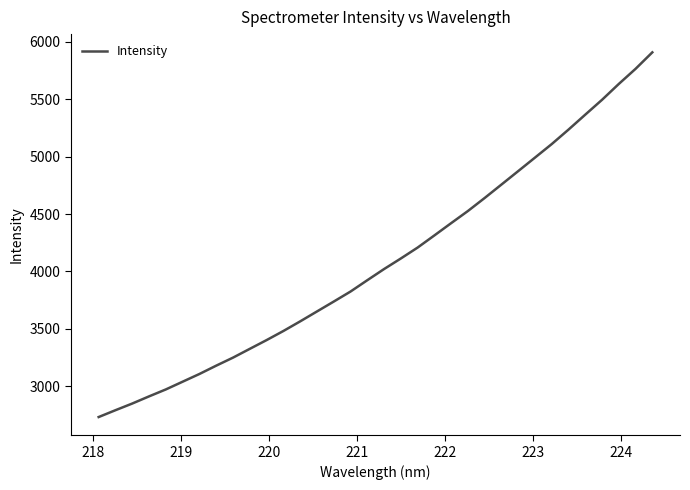

What is the minimum value shown in the chart?

2732.1